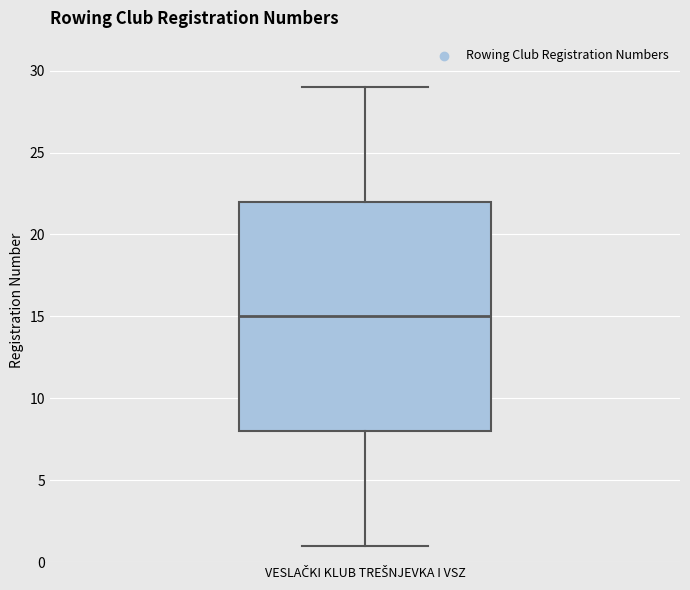

Read this box plot against the y-axis: the position of the median line, the range covered by the box, and the ends of both whiskers. The values are not printed on the chart, so give them approximately, as read against the axis.

median 15, box 8 to 22, whiskers 1 to 29